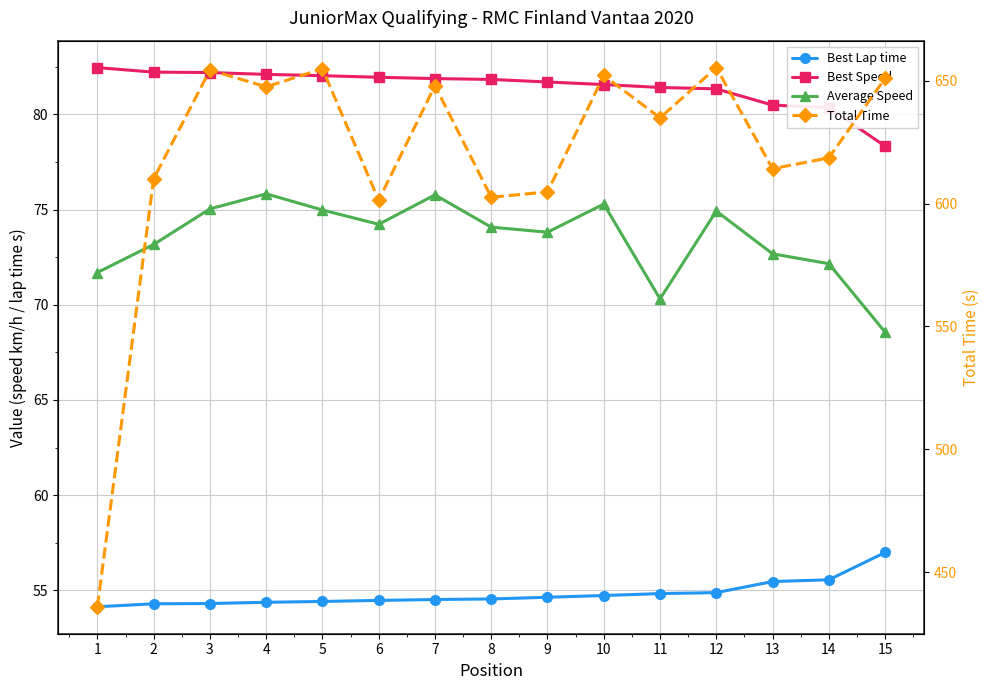

Where does the Best Speed series first go above 81?

1